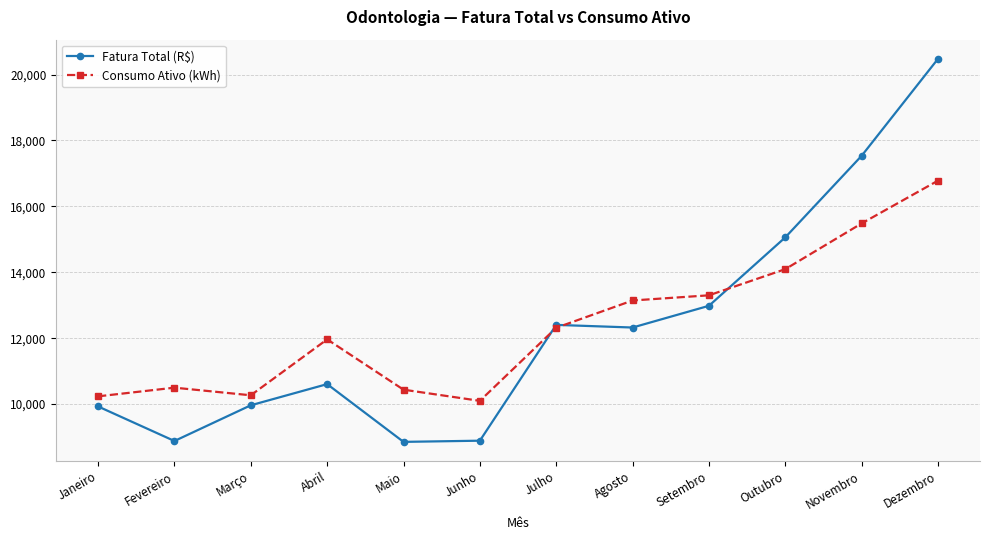

What is the approximate value of Fatura Total (R$) at Agosto?

12323.4